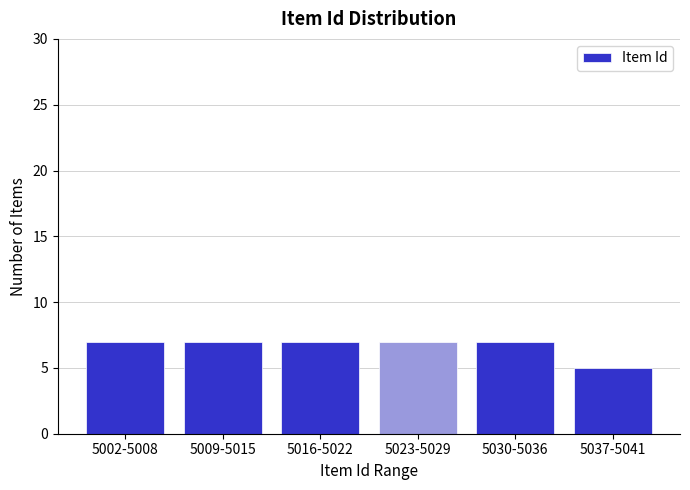

Reading left to right, transcribe all the data shown in this chart.

5002-5008=7	5009-5015=7	5016-5022=7	5023-5029=7	5030-5036=7	5037-5041=5